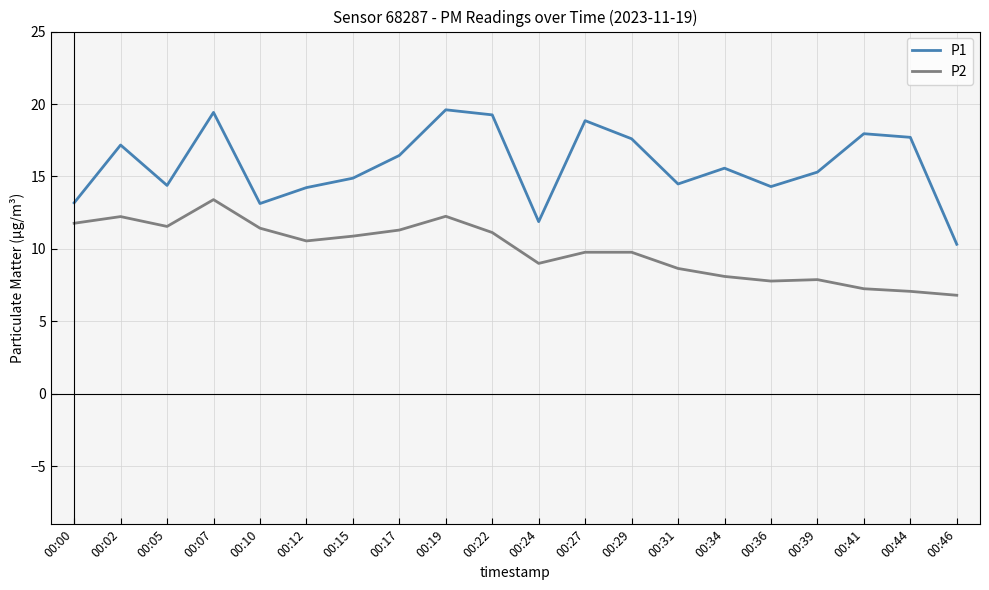

True or false: P2 and P1 intersect in this chart.

False